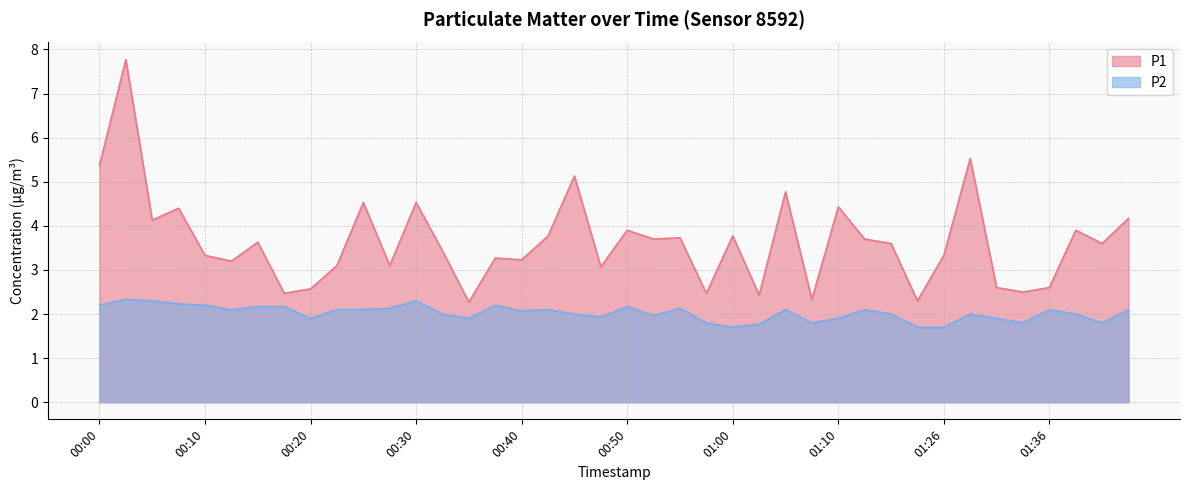

How many series are shown in this chart?

2